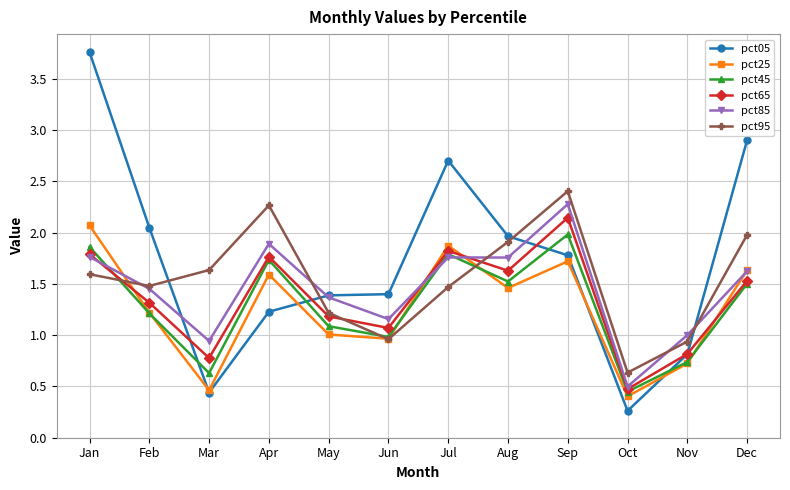

The value of pct45 at Apr is 0.8. True or false?

False